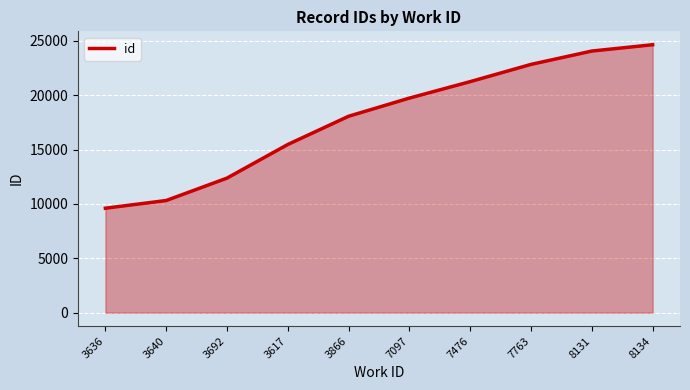

True or false: the data shows 12375 at 3692.

True